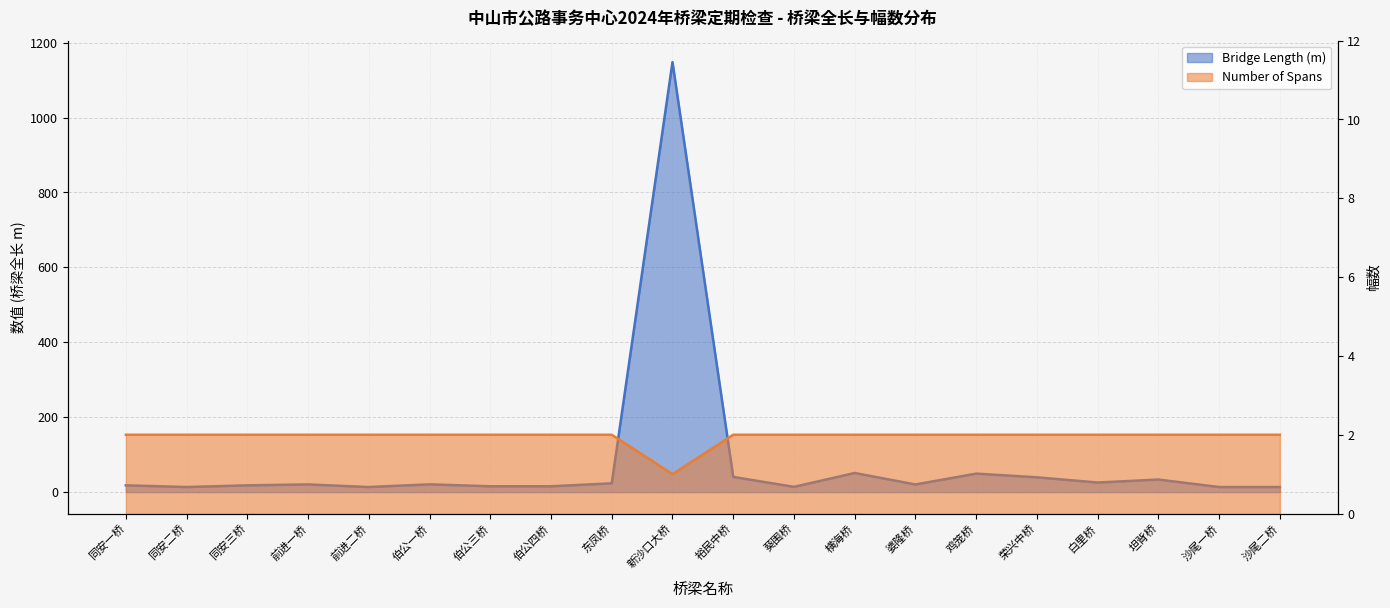

List the series in order of their peak value, lowest first.

Number of Spans, Bridge Length (m)